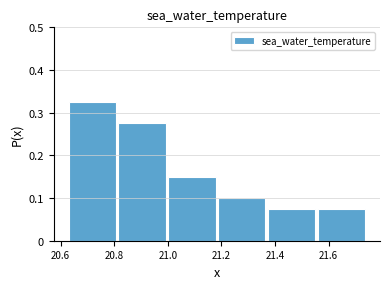

Reading left to right, list every bar in this chart as the range it spans on the x-axis followed by its height. Neither the bar edges nor the heights are printed on the chart, so give them approximately, as read against the axes.

20.630 to 20.816: 0.33
20.816 to 21.002: 0.28
21.002 to 21.188: 0.15
21.188 to 21.374: 0.10
21.374 to 21.560: 0.08
21.560 to 21.746: 0.08